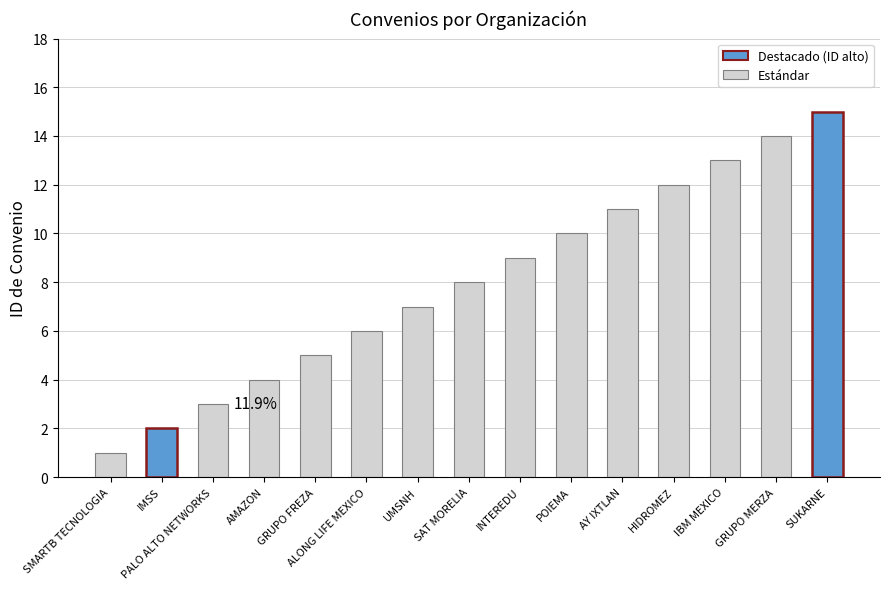

What is the ratio of the value at ALONG LIFE MEXICO to the value at INTEREDU?

0.7